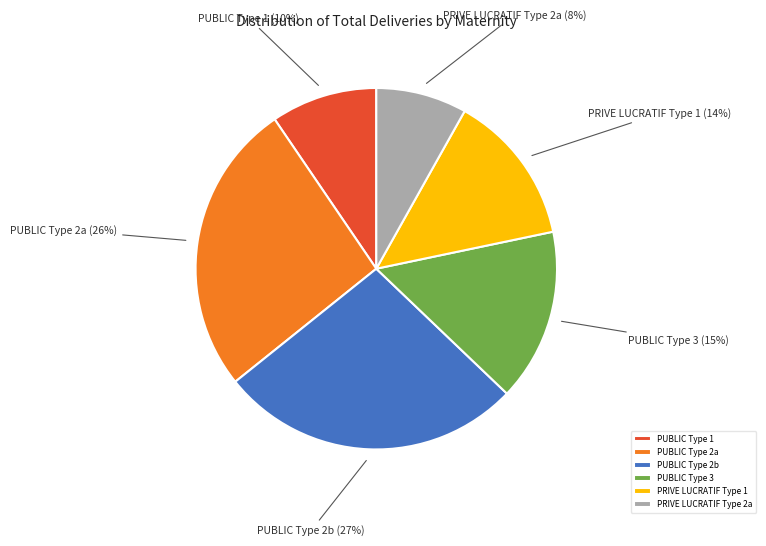

Approximately how many times larger is the value at PRIVE LUCRATIF Type 1 compared to PUBLIC Type 3?

0.9